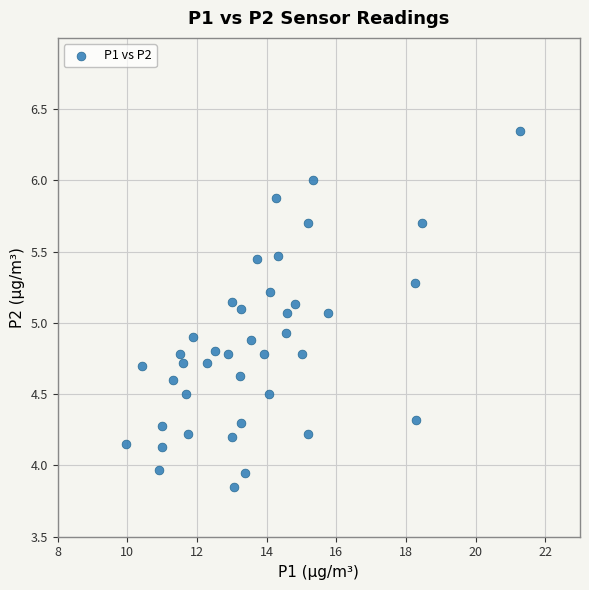

What is the range of X values (max minus min)?

11.3